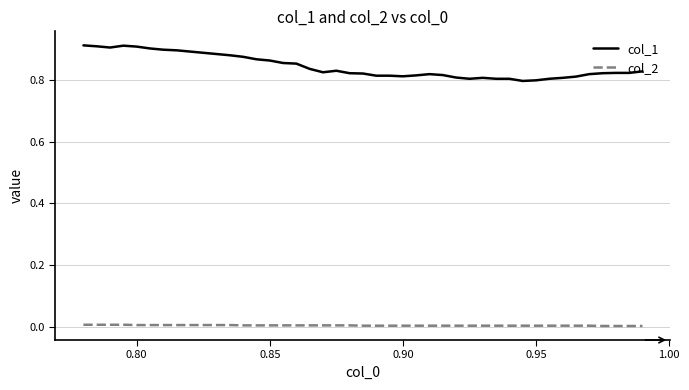

Which series has the widest spread of values?

col_1